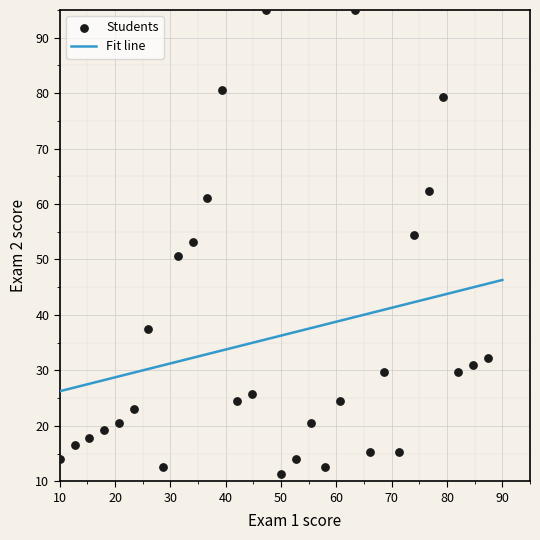

What is the range of Y values (max minus min)?

83.7